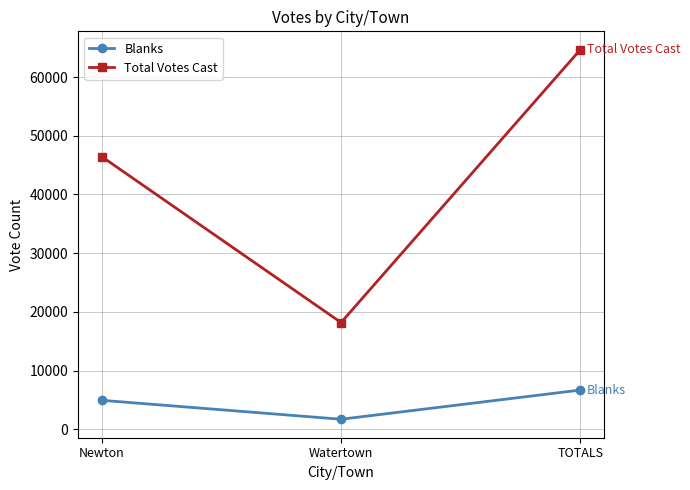

Is the value of Total Votes Cast at TOTALS greater than the value of Blanks at Newton?

Yes